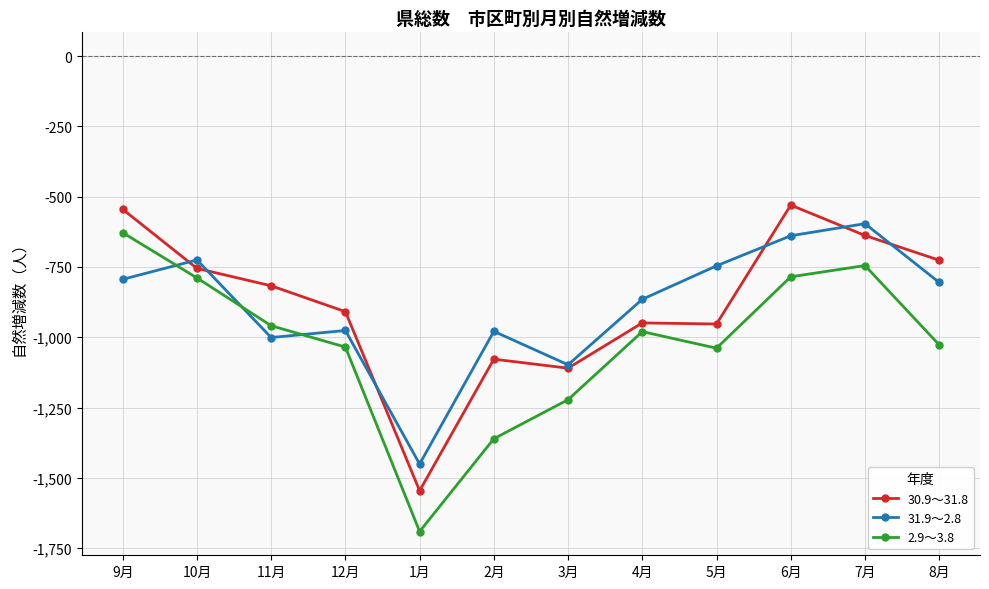

The 31.9～2.8 series shows -979 at 2月. True or false?

True